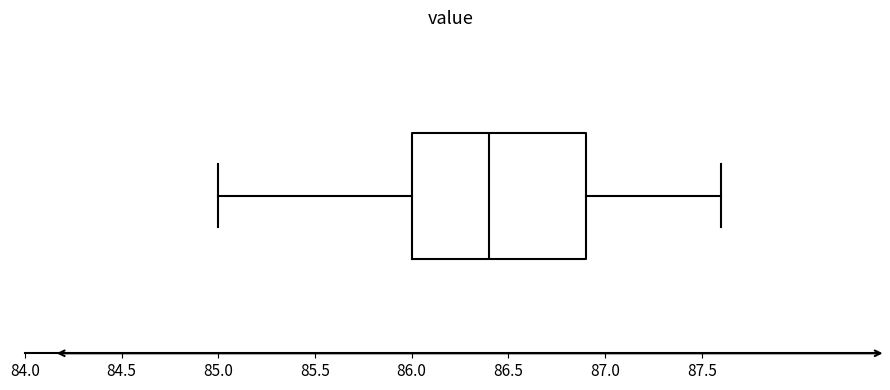

Where does the right whisker of the box end on the x-axis? The values are not printed on the chart, so give them approximately, as read against the axis.

87.6